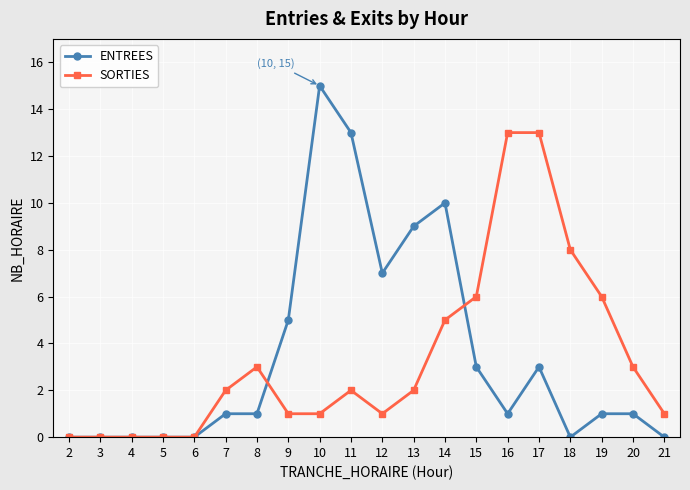

The value of SORTIES at 12 is 2. True or false?

False